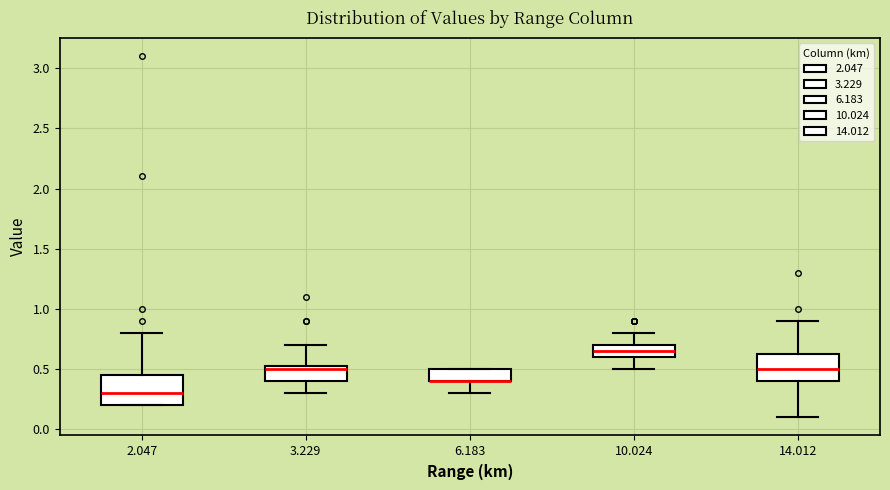

Reading left to right, read every box against the y-axis: the position of its median line, the range the box covers, and the ends of its whiskers. The values are not printed on the chart, so give them approximately, as read against the axis.

2.047: median 0.30, box 0.20 to 0.45, whiskers 0.20 to 0.80
3.229: median 0.50, box 0.40 to 0.55, whiskers 0.30 to 0.70
6.183: median 0.40 (drawn on the box's lower edge), box 0.40 to 0.50, whiskers 0.30 to 0.50
10.024: median 0.65, box 0.60 to 0.70, whiskers 0.50 to 0.80
14.012: median 0.50, box 0.40 to 0.65, whiskers 0.10 to 0.90